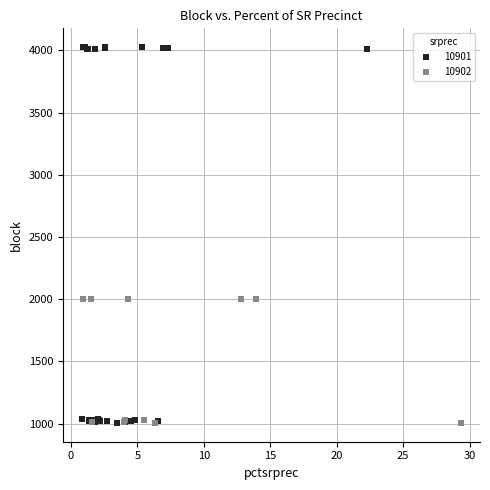

Which series has the largest Y range (max minus min)?

10901